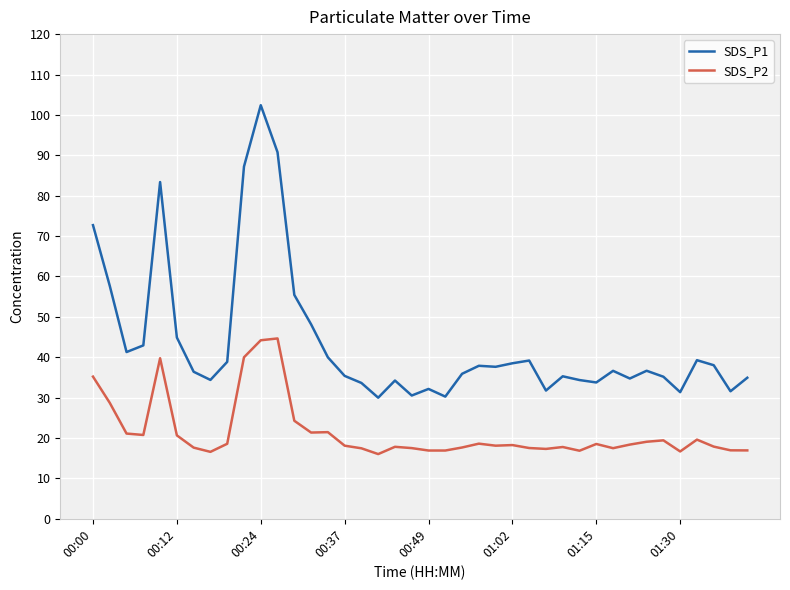

How many categories are shown in the chart?

40